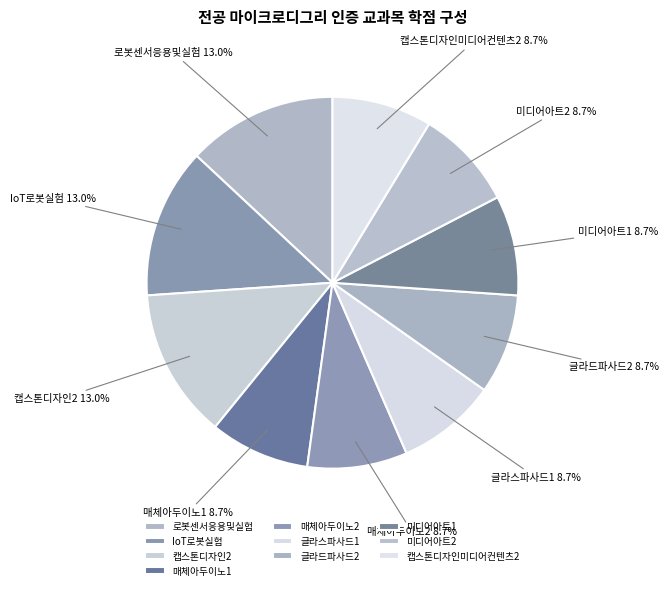

The 미디어아트2 slice represents 9% of the pie. True or false?

True